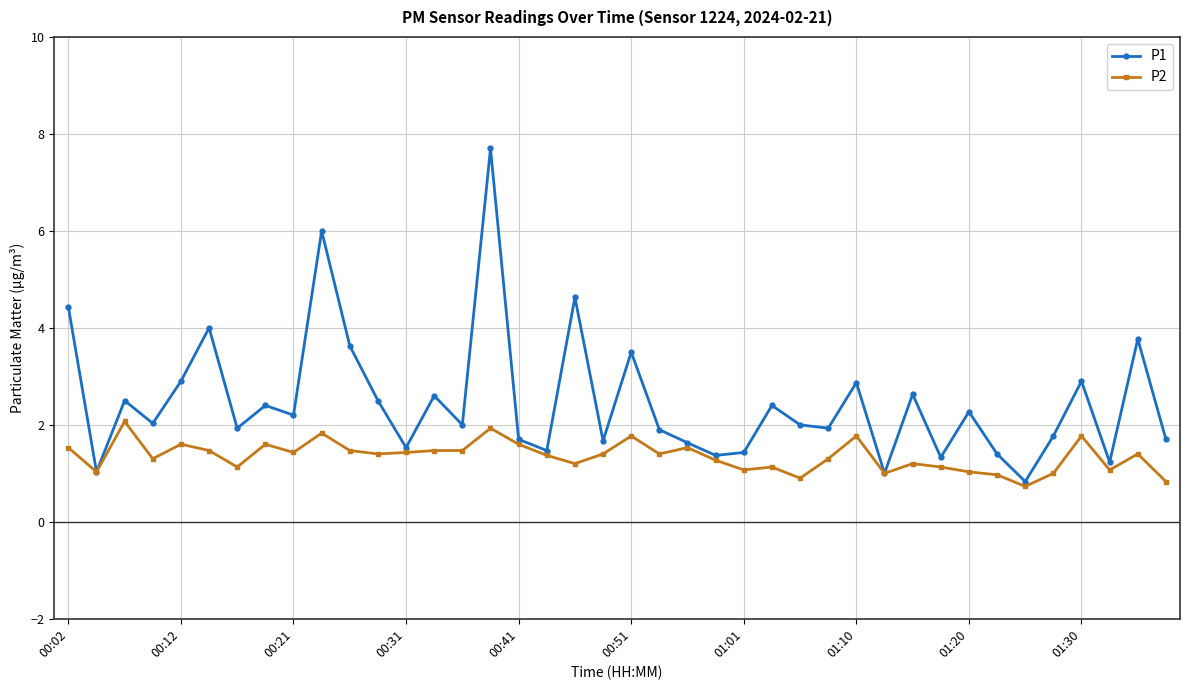

What is the difference between the maximum and minimum values in the P1 series?

6.9